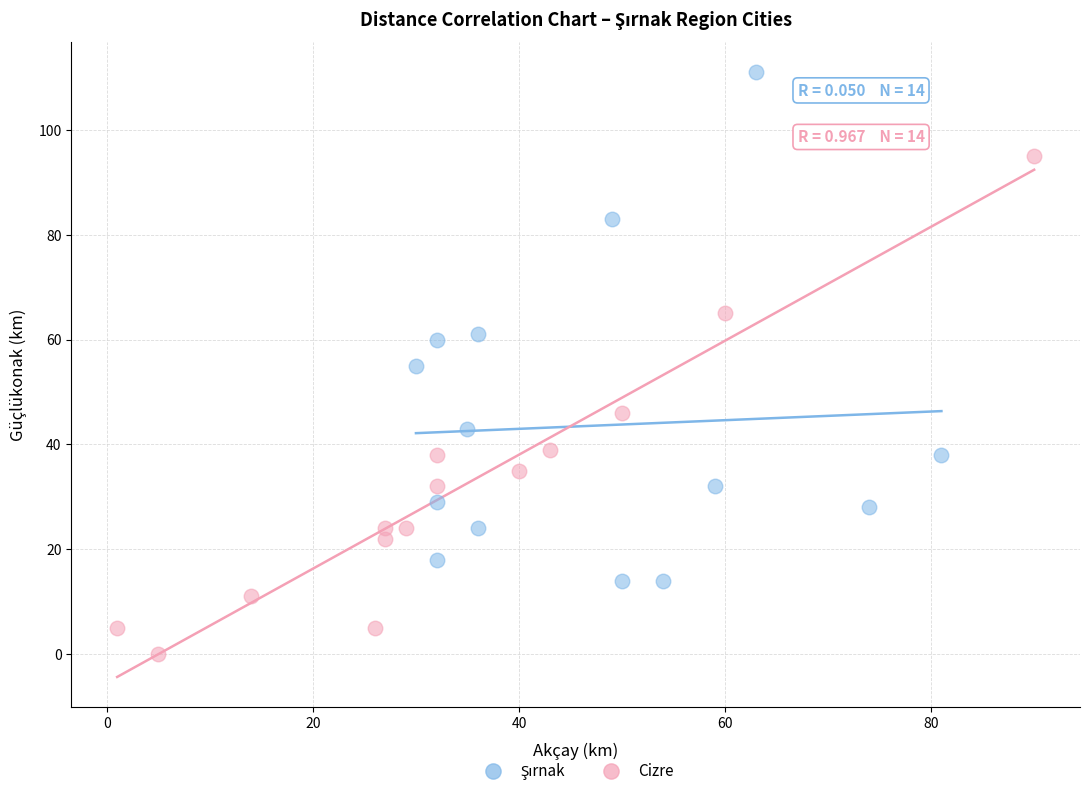

Which series reaches the minimum Y coordinate?

Cizre